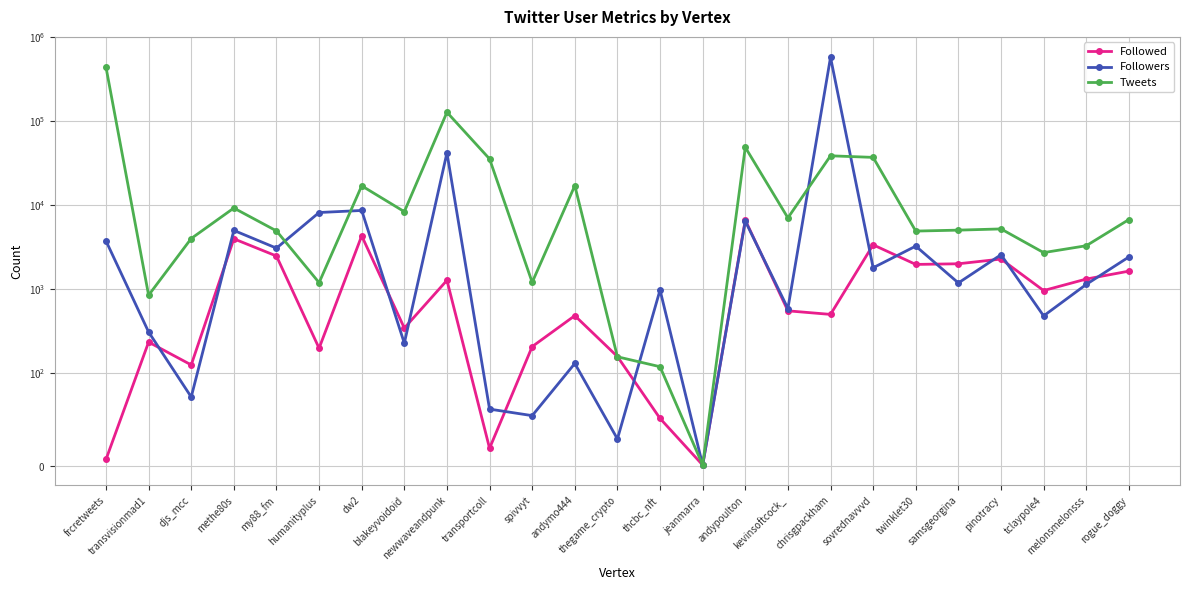

Which category has the lowest value across all series?

jeanmarra